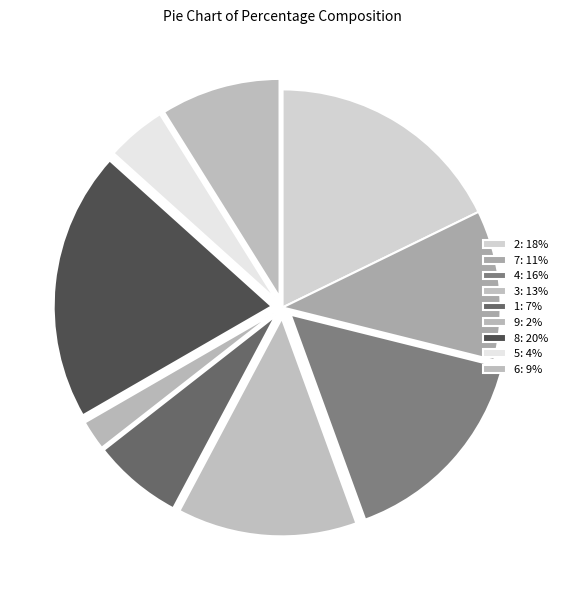

How many slices are in this pie chart?

9